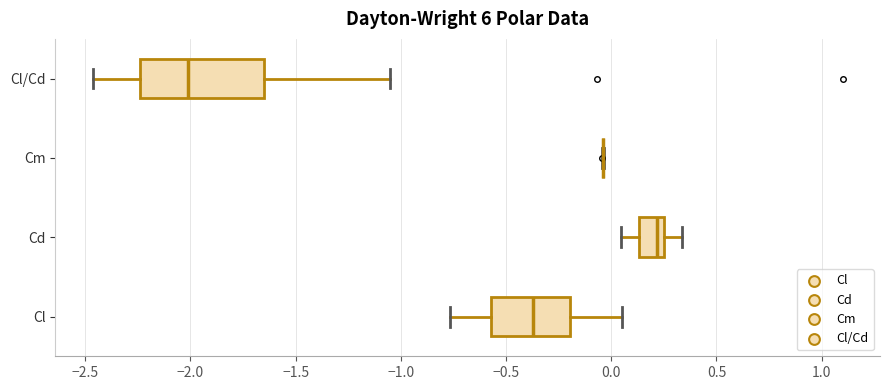

Where does the median line of the box for Cl sit on the x-axis? The values are not printed on the chart, so give them approximately, as read against the axis.

-0.35